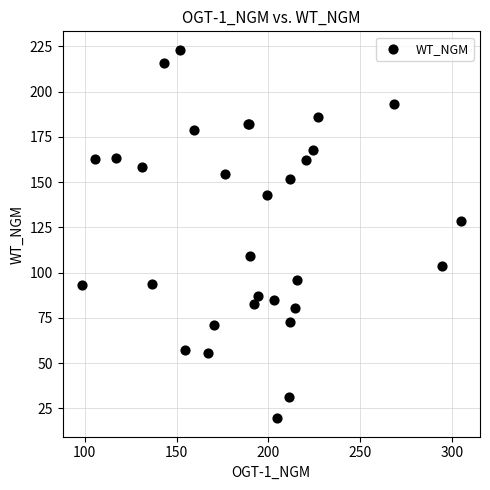

What Y value in the scatter plot is closest to 121?

128.7